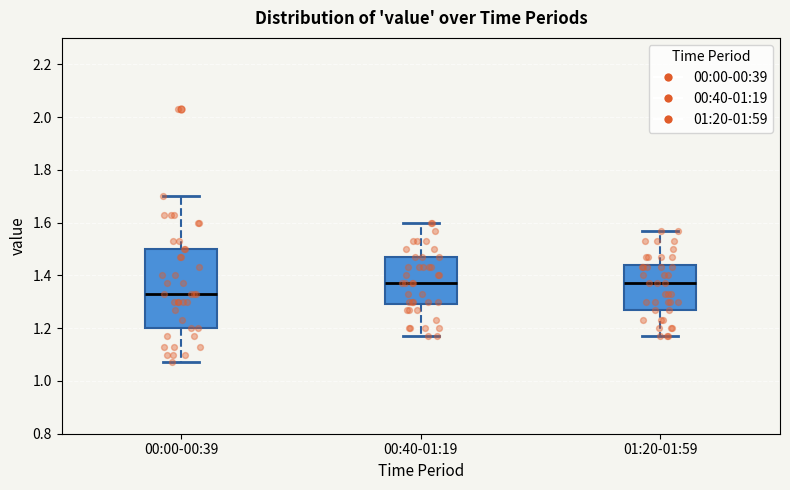

Comparing the boxes themselves (not the whiskers), which one is the tallest?

00:00-00:39